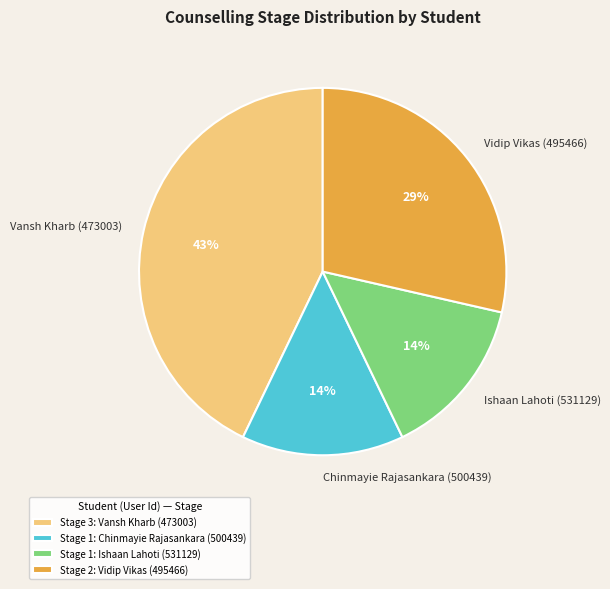

The Chinmayie Rajasankara (500439) slice represents 26% of the pie. True or false?

False